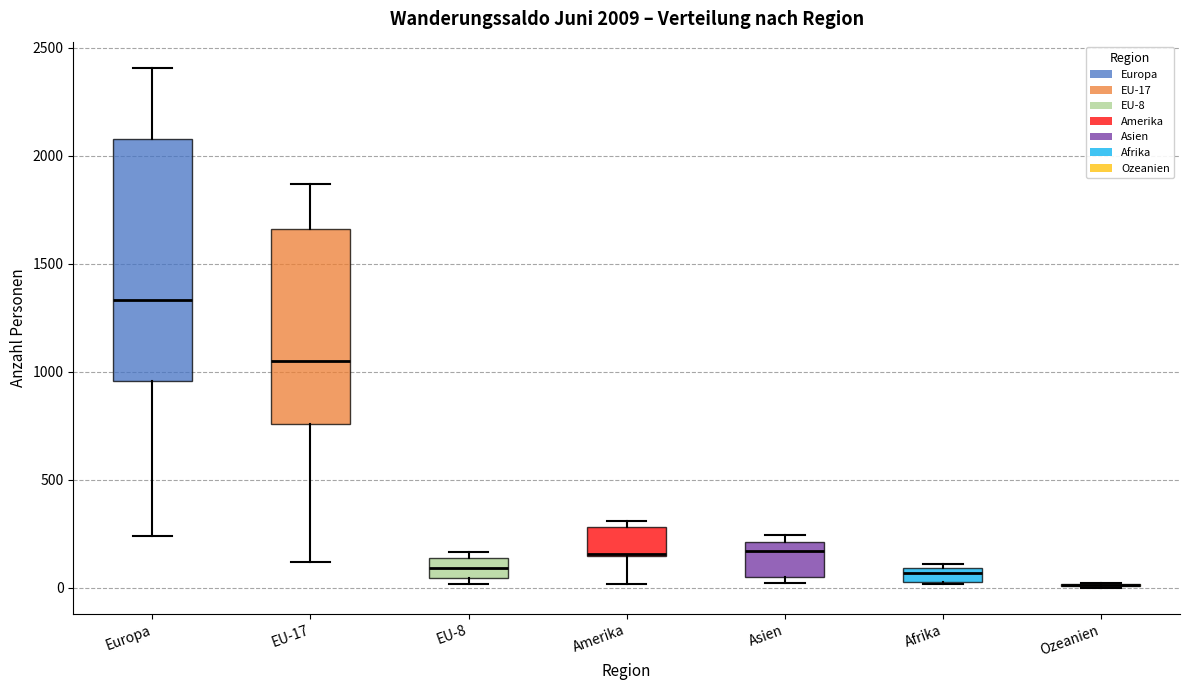

Comparing the boxes themselves (not the whiskers), which one is the tallest?

Europa